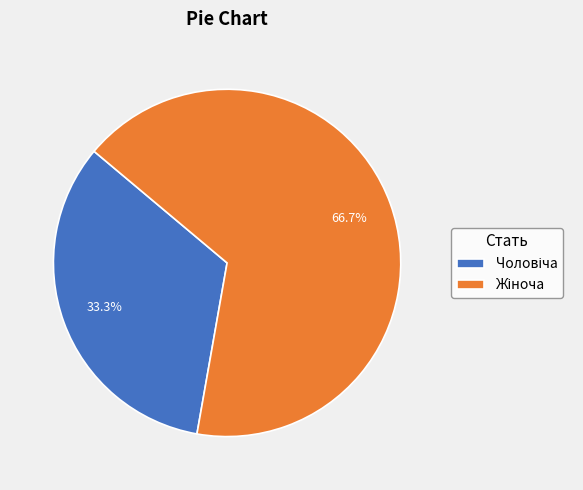

Count the number of slices in the pie.

2